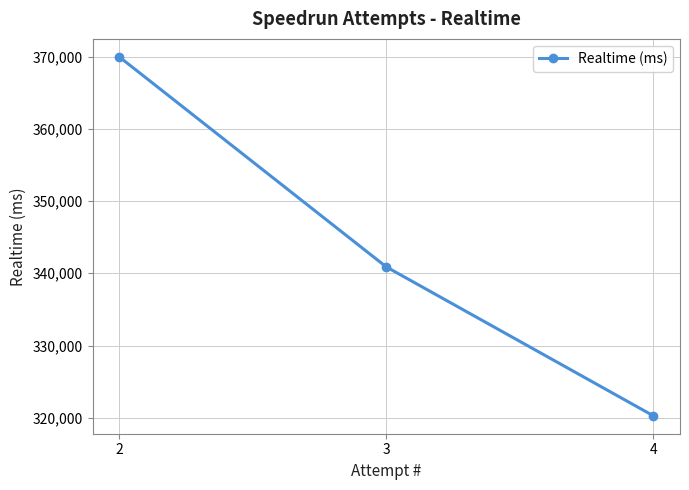

How many values exceed 340886?

1